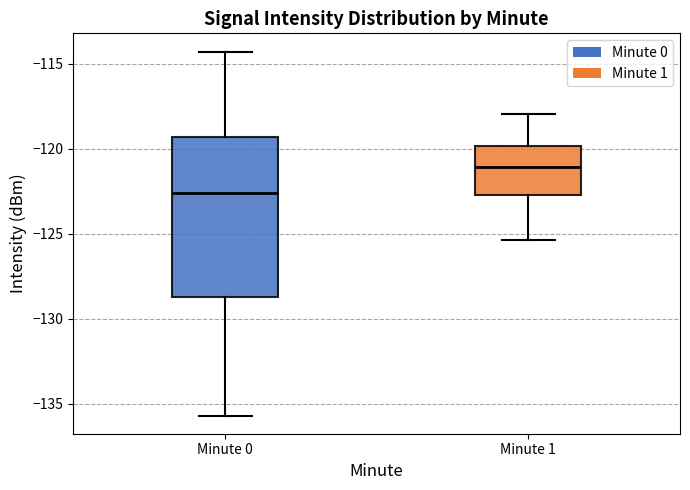

Where is the lower edge of the box for Minute 0 on the y-axis? The values are not printed on the chart, so give them approximately, as read against the axis.

-128.5